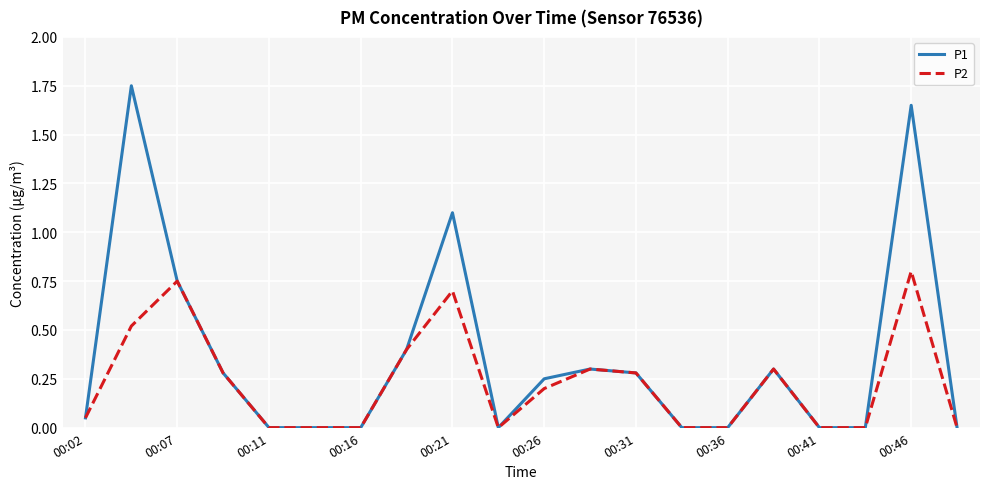

List the series in order of their peak value, lowest first.

P2, P1